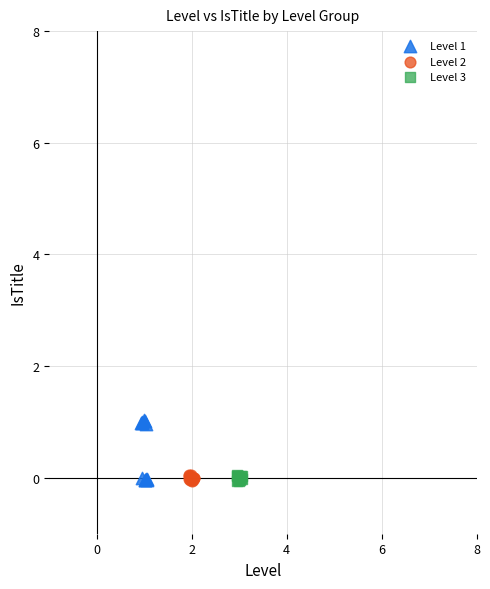

Which series reaches the maximum Y coordinate?

Level 1